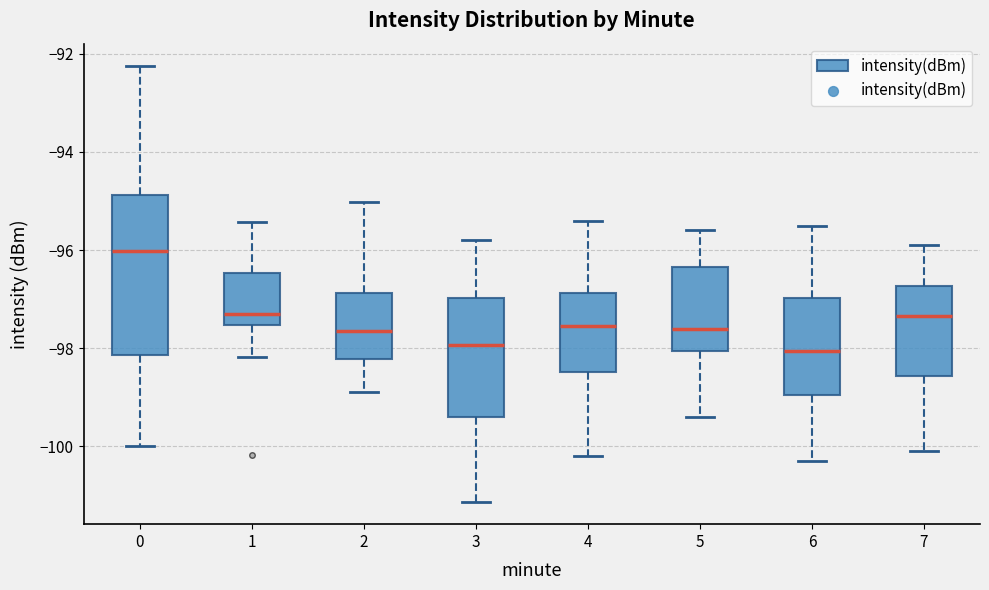

Reading left to right, transcribe this box plot: for each box, give where its median line is, the range the box spans, and where its two whiskers end, as read against the y-axis. The values are not printed on the chart, so give them approximately, as read against the axis.

0: median -96.0, box -98.2 to -94.8, whiskers -100.0 to -92.2
1: median -97.4, box -97.6 to -96.4, whiskers -98.2 to -95.4
2: median -97.6, box -98.2 to -96.8, whiskers -98.8 to -95.0
3: median -98.0, box -99.4 to -97.0, whiskers -101.2 to -95.8
4: median -97.6, box -98.4 to -96.8, whiskers -100.2 to -95.4
5: median -97.6, box -98.0 to -96.4, whiskers -99.4 to -95.6
6: median -98.0, box -99.0 to -97.0, whiskers -100.2 to -95.4
7: median -97.4, box -98.6 to -96.8, whiskers -100.0 to -95.8